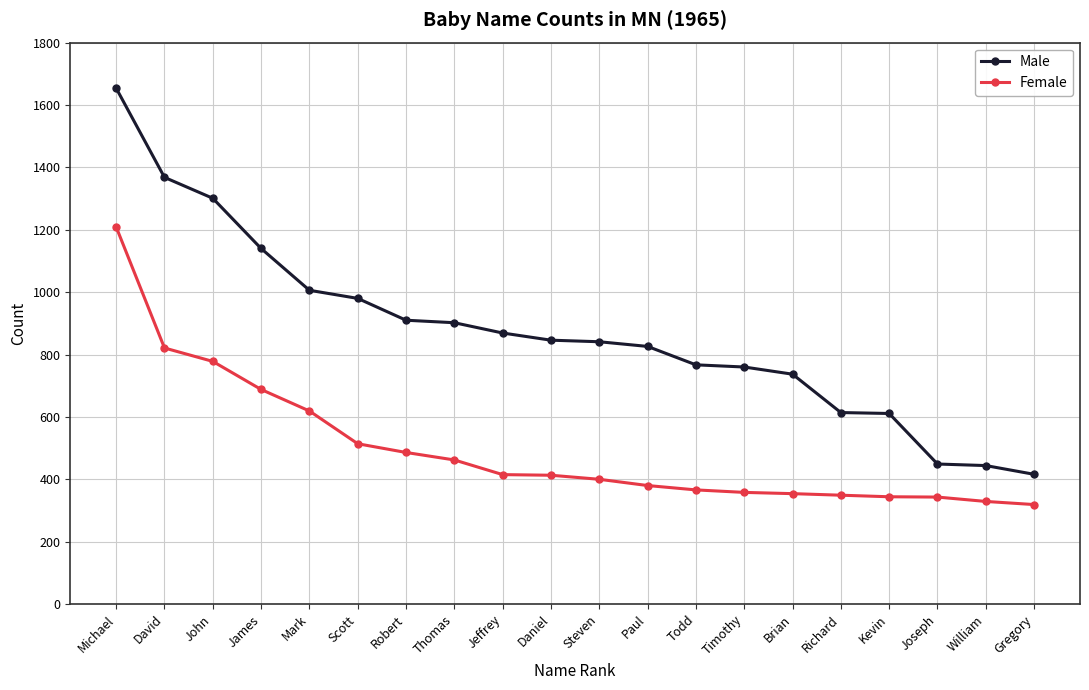

What is the highest value of the Male series?

1654